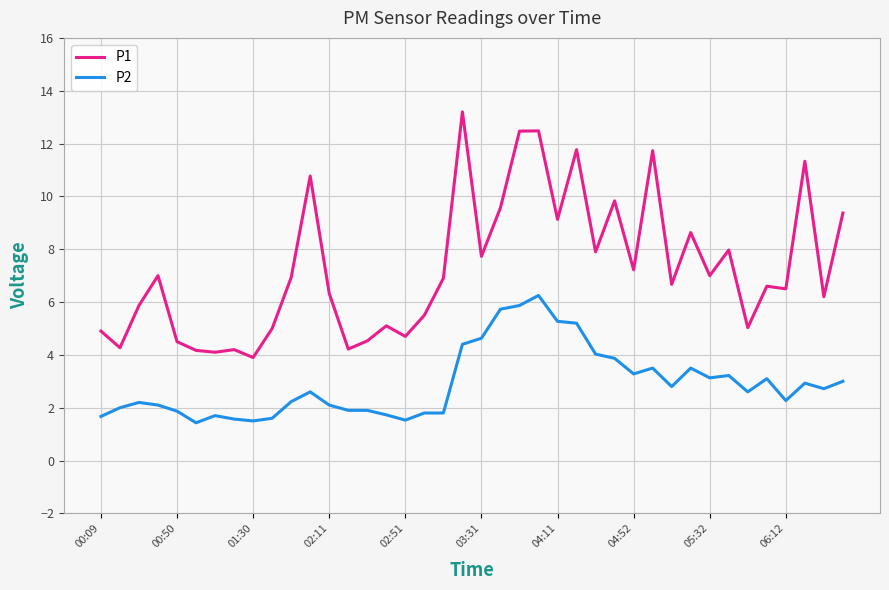

Which series has the widest spread of values?

P1